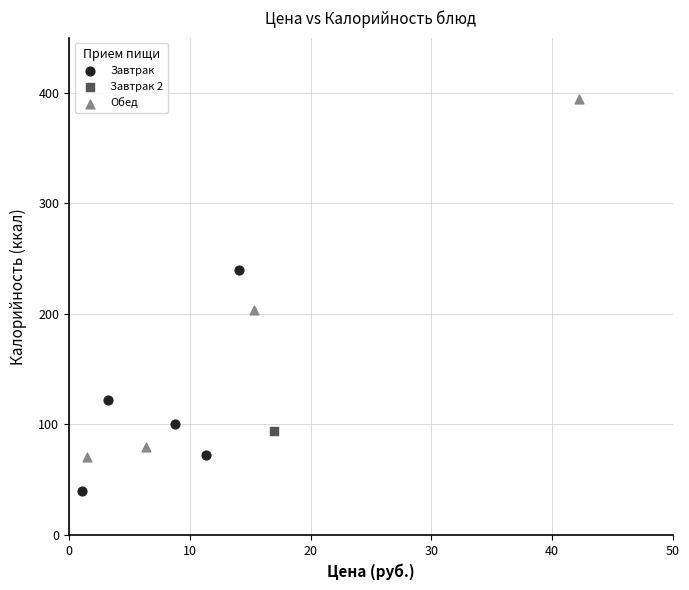

What are all the series names shown in the legend?

Завтрак, Завтрак 2, Обед